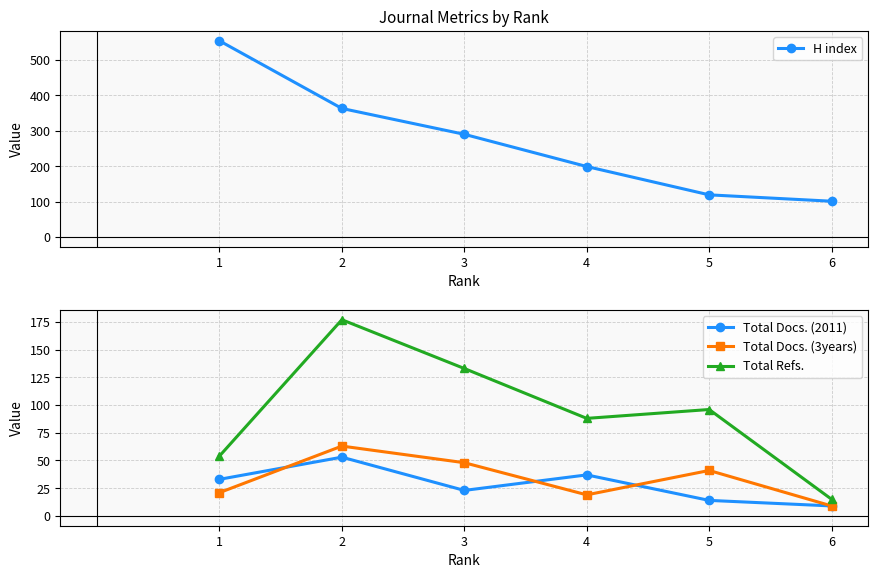

At which category does the chart reach its minimum across all series?

6